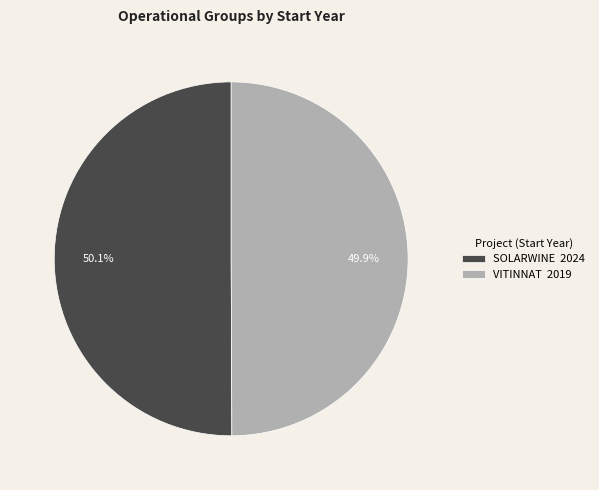

Count the number of slices in the pie.

2